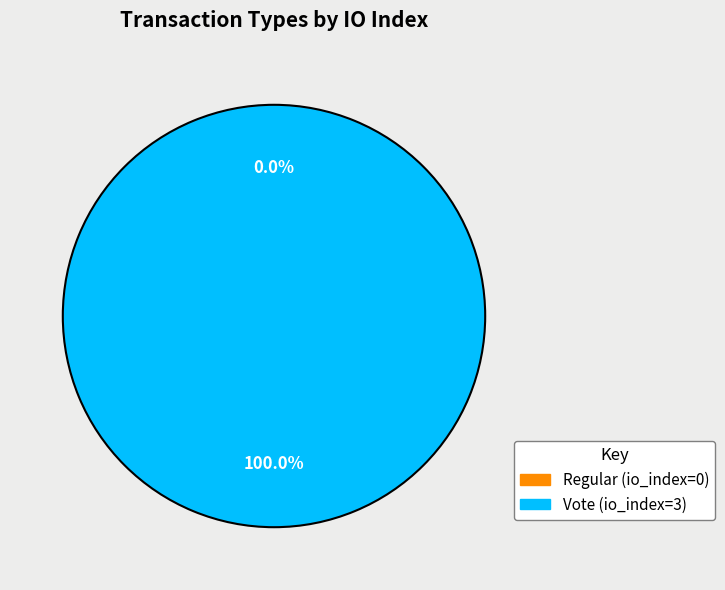

Rank the categories by value from lowest to highest.

Regular (io_index=0), Vote (io_index=3)